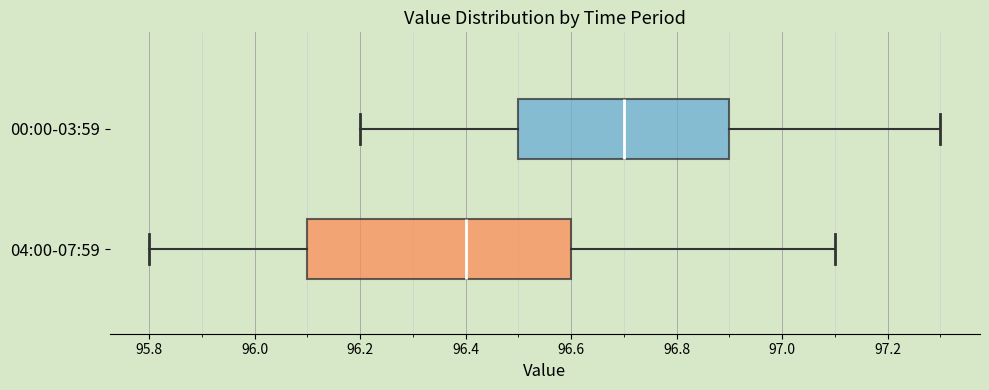

Reading bottom to top, read every box against the x-axis: the position of its median line, the range the box covers, and the ends of its whiskers. The values are not printed on the chart, so give them approximately, as read against the axis.

04:00-07:59: median 96.4, box 96.1 to 96.6, whiskers 95.8 to 97.1
00:00-03:59: median 96.7, box 96.5 to 96.9, whiskers 96.2 to 97.3